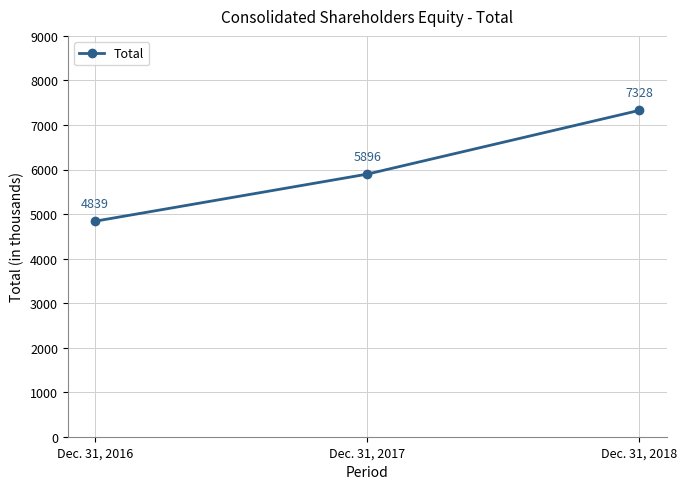

What is the approximate value at Dec. 31, 2017?

5896